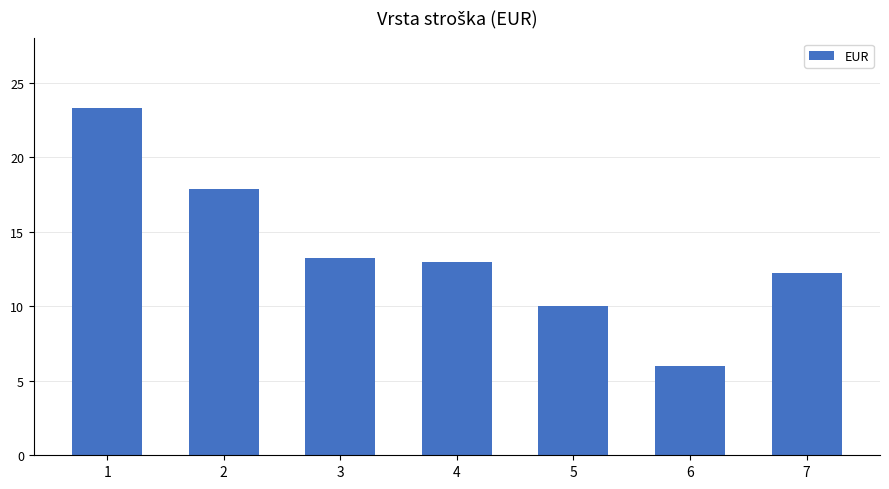

The chart shows a value of 7.7 at 1. True or false?

False